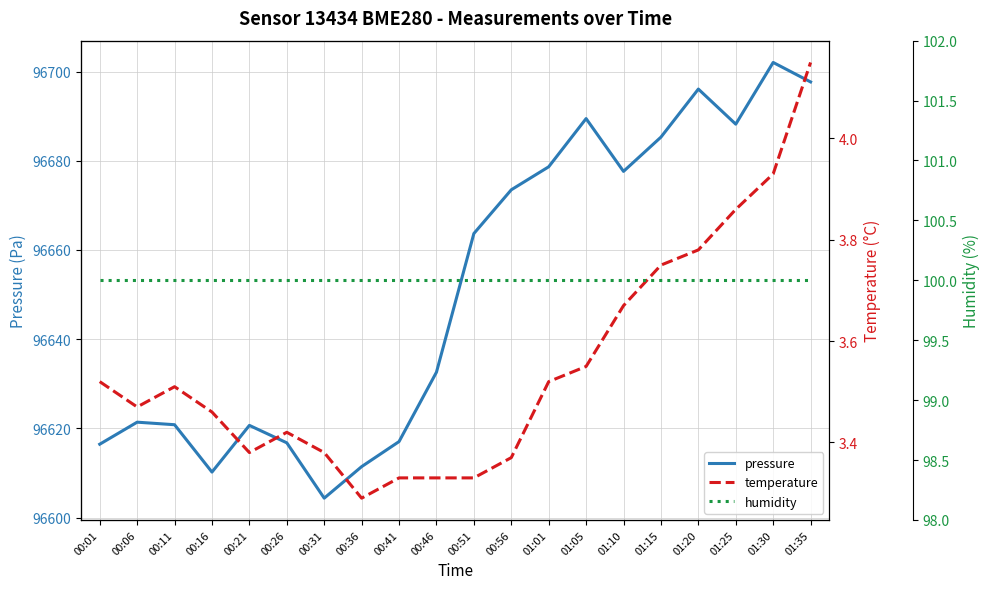

Which has a higher value, 00:36 or 00:21?

00:21